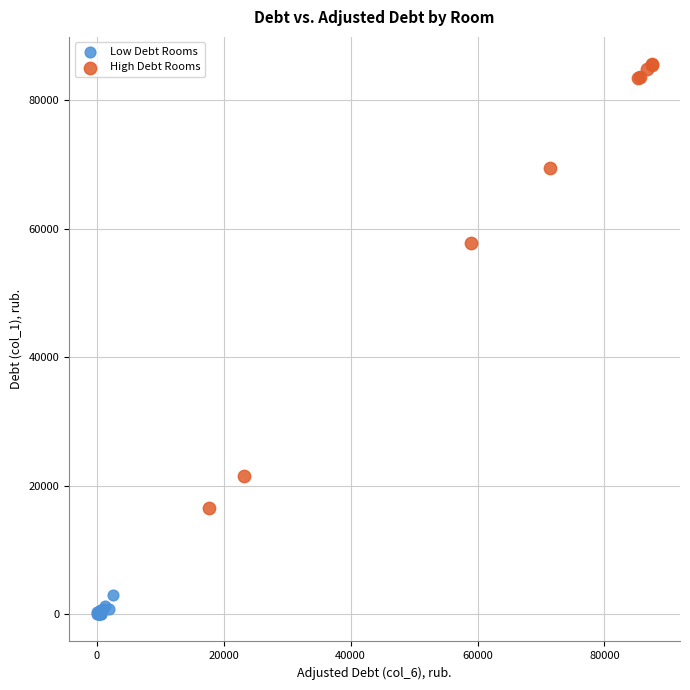

Which series reaches the maximum Y coordinate?

High Debt Rooms